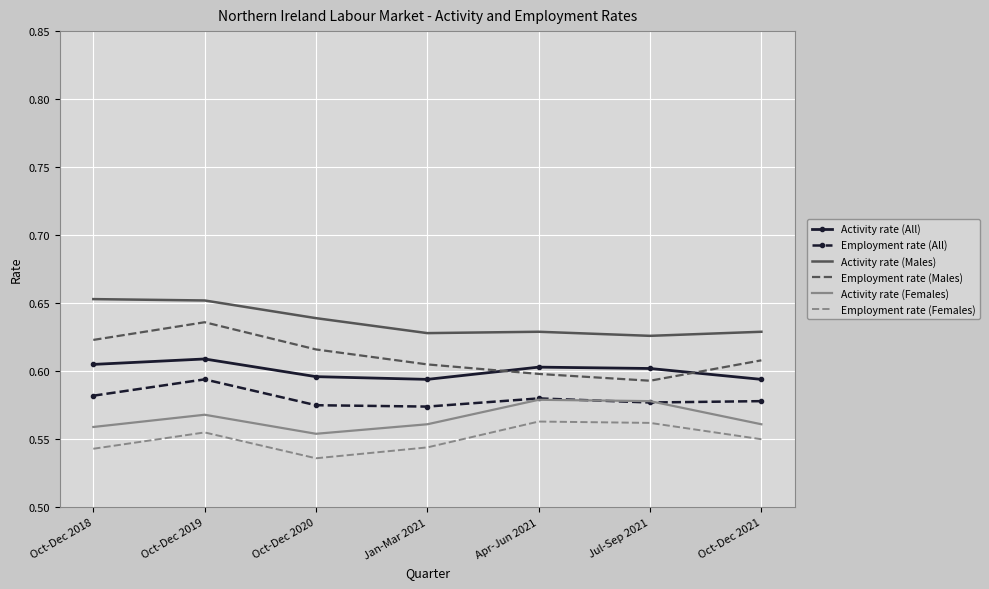

At which label does Employment rate (Females) reach its minimum?

Oct-Dec 2020